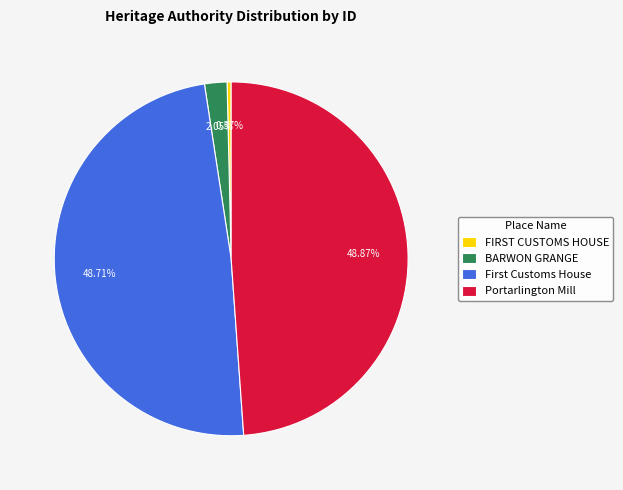

Which category has the smallest portion of the pie?

FIRST CUSTOMS HOUSE